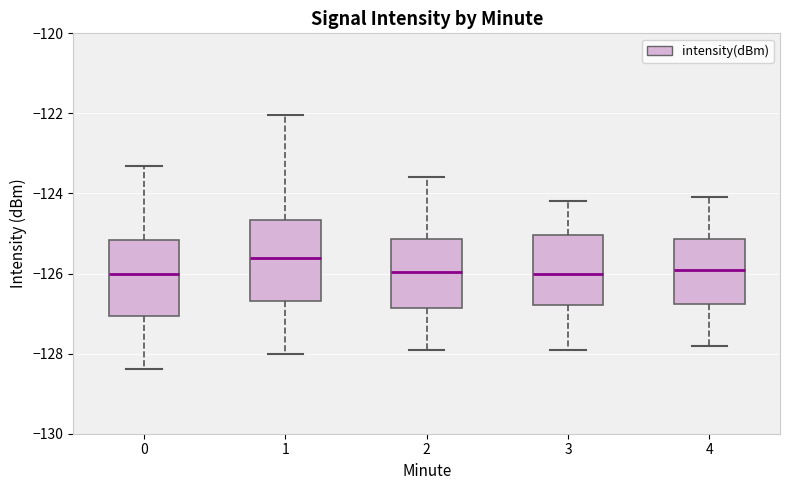

Reading left to right, transcribe this box plot: for each box, give where its median line is, the range the box spans, and where its two whiskers end, as read against the y-axis. The values are not printed on the chart, so give them approximately, as read against the axis.

0: median -126.0, box -127.0 to -125.2, whiskers -128.4 to -123.4
1: median -125.6, box -126.6 to -124.6, whiskers -128.0 to -122.0
2: median -126.0, box -126.8 to -125.2, whiskers -127.8 to -123.6
3: median -126.0, box -126.8 to -125.0, whiskers -127.8 to -124.2
4: median -125.8, box -126.8 to -125.2, whiskers -127.8 to -124.0